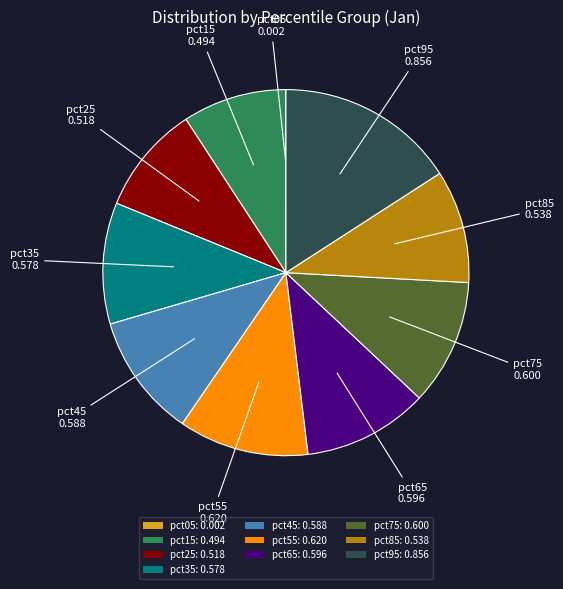

Is there a majority slice in this chart?

No